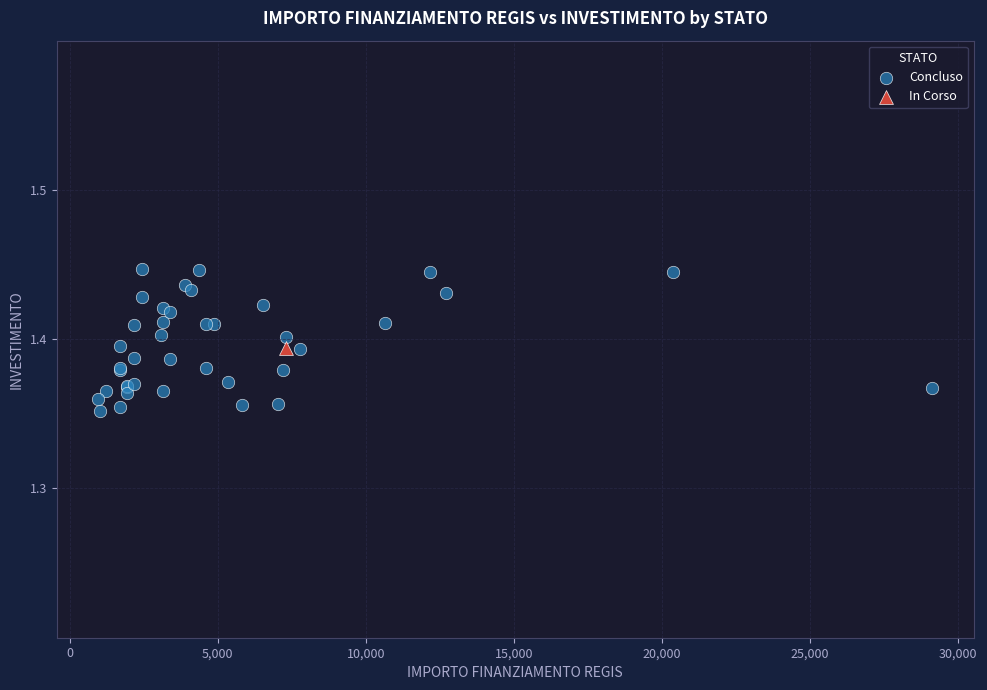

What are all the series names shown in the legend?

Concluso, In Corso